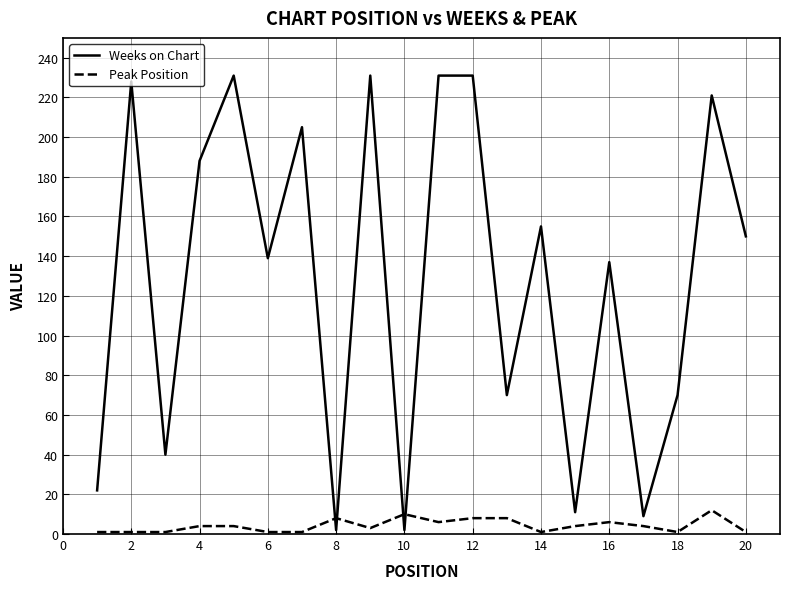

Does the chart have visible grid lines?

Yes